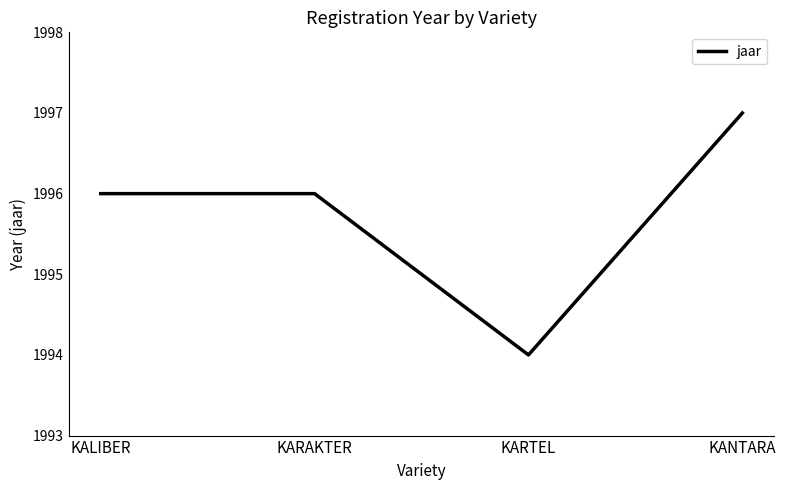

Where is the first local minimum?

KARTEL